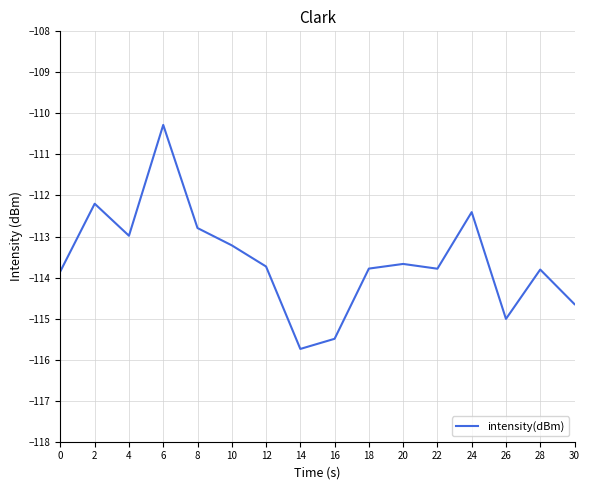

The value at 14 is -54.8. True or false?

False